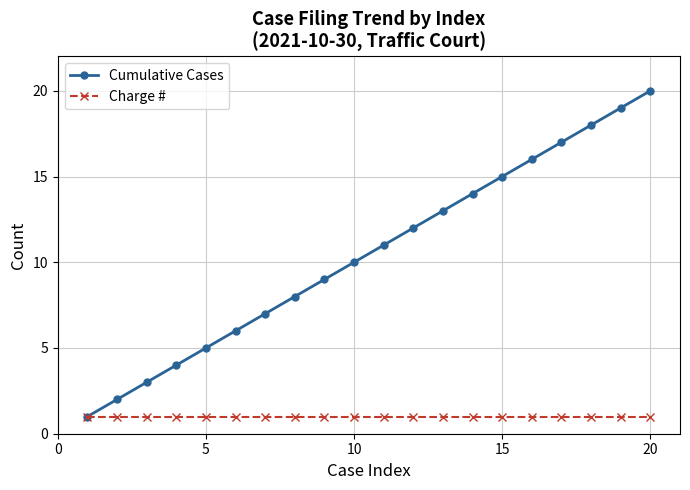

Which series has the largest range (max minus min)?

Cumulative Cases